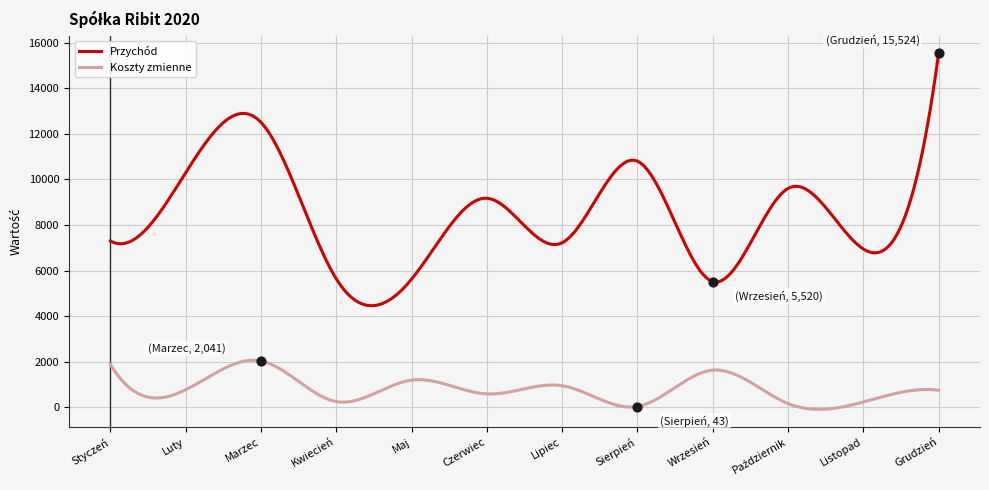

Which series has the widest spread of Y values?

Przychód